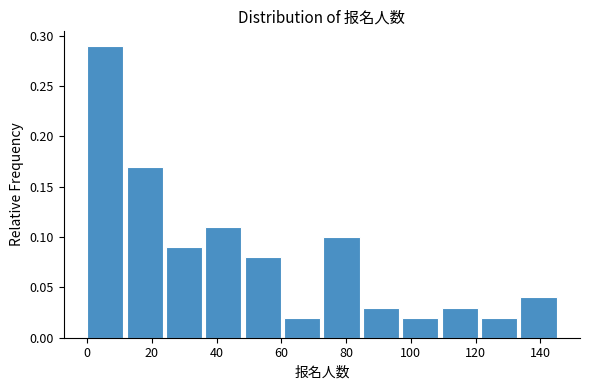

What is the height of the bar covering 98 to 110 on the x-axis? Neither the bar edges nor the heights are printed on the chart, so give them approximately, as read against the axes.

0.02